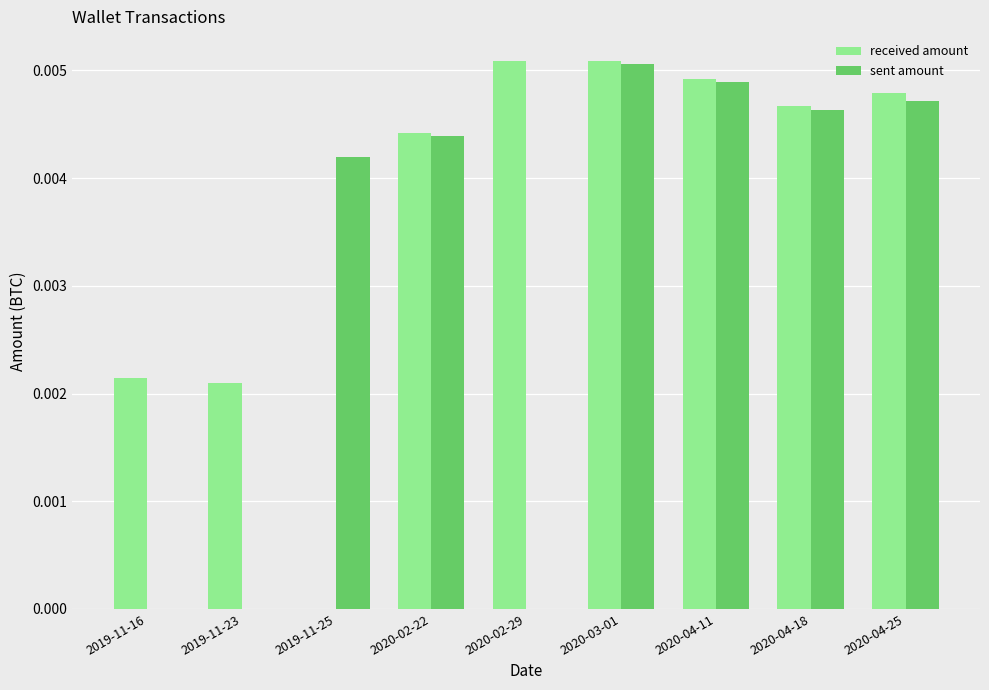

Count the number of categories in the chart.

9